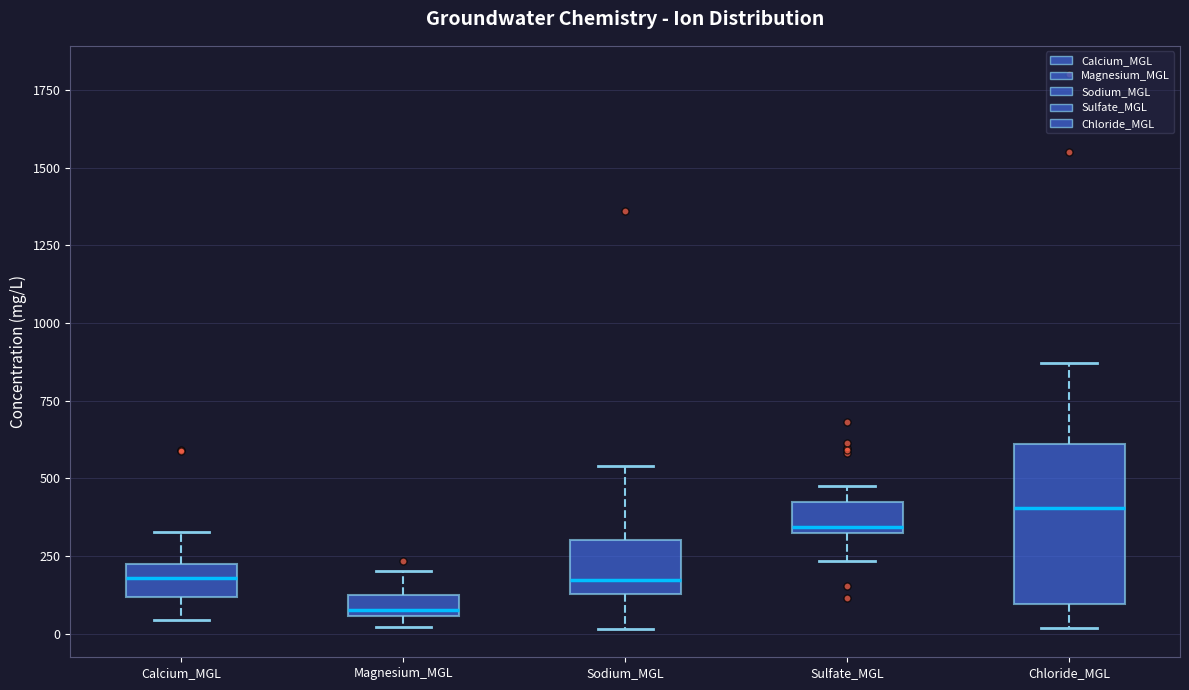

Where is the lower edge of the box for Magnesium_MGL on the y-axis? The values are not printed on the chart, so give them approximately, as read against the axis.

50